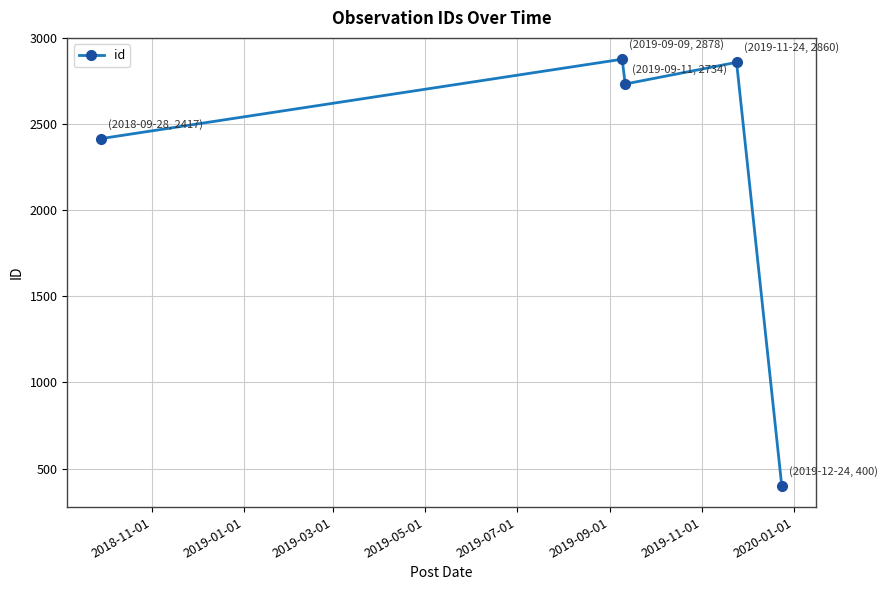

What is the value of the 2nd point from the left?

2878